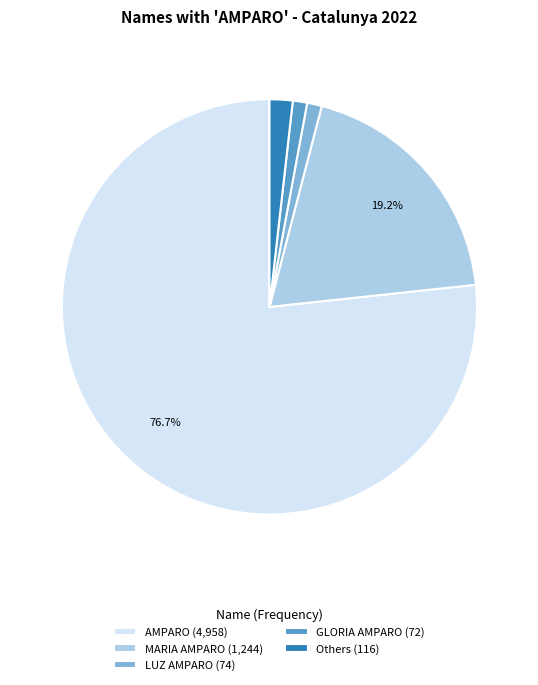

How many slices are in this pie chart?

5